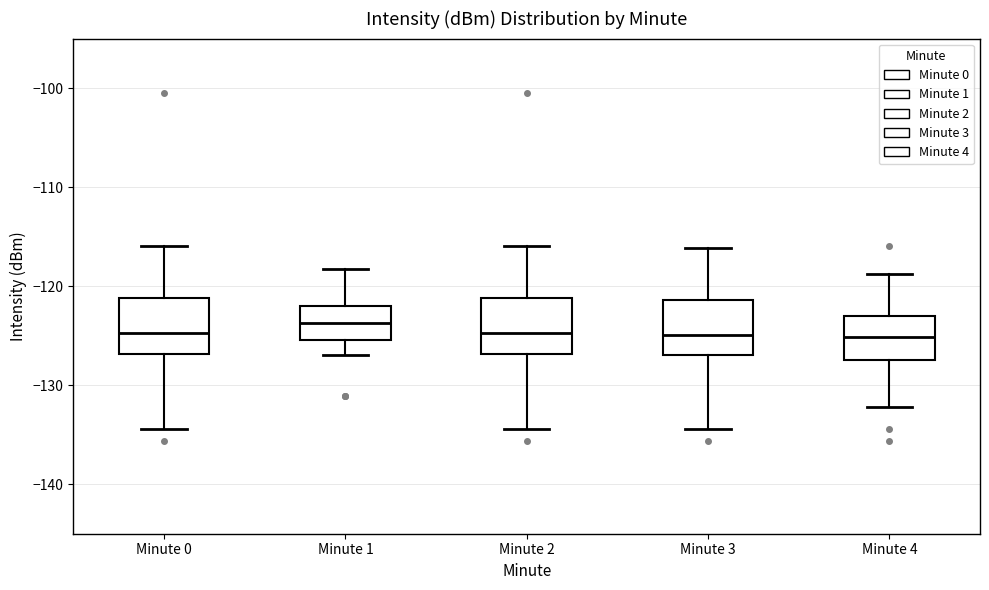

Reading left to right, transcribe this box plot: for each box, give where its median line is, the range the box spans, and where its two whiskers end, as read against the y-axis. The values are not printed on the chart, so give them approximately, as read against the axis.

Minute 0: median -125, box -127 to -121, whiskers -134 to -116
Minute 1: median -124, box -125 to -122, whiskers -127 to -118
Minute 2: median -125, box -127 to -121, whiskers -134 to -116
Minute 3: median -125, box -127 to -121, whiskers -134 to -116
Minute 4: median -125, box -127 to -123, whiskers -132 to -119